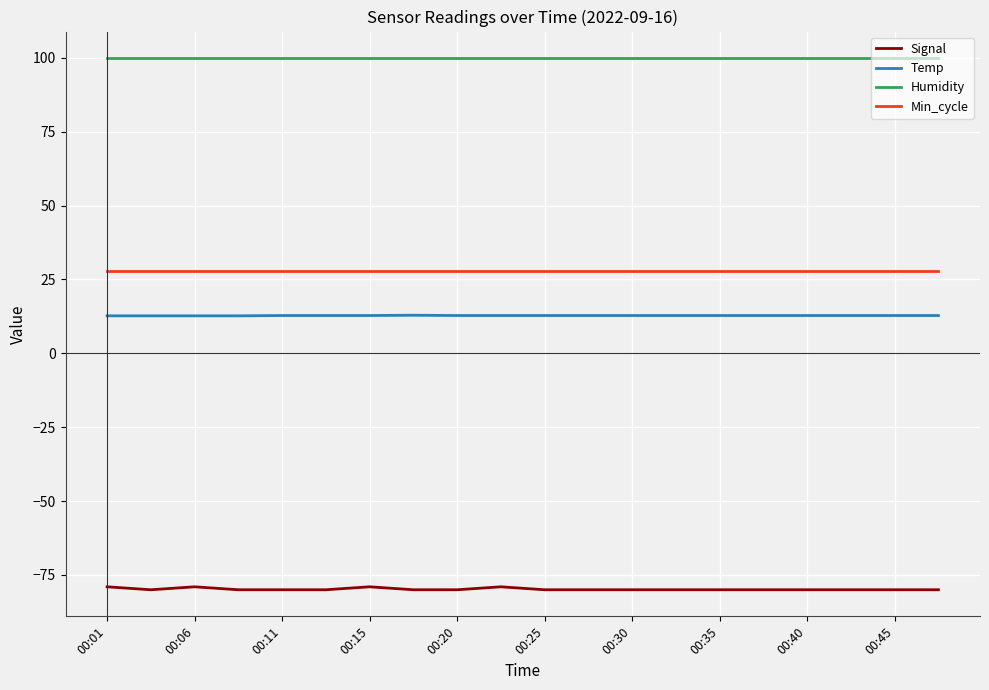

Rank the series by their maximum value, from lowest to highest.

Signal, Temp, Min_cycle, Humidity